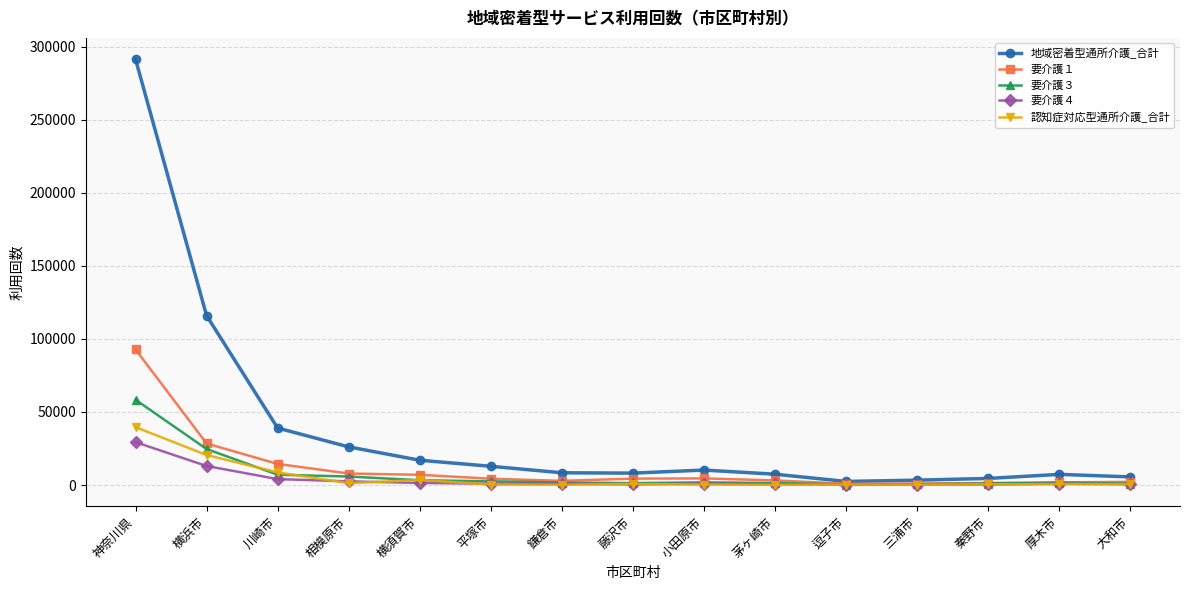

True or false: 要介護４ has more than 0 interior local peaks.

True